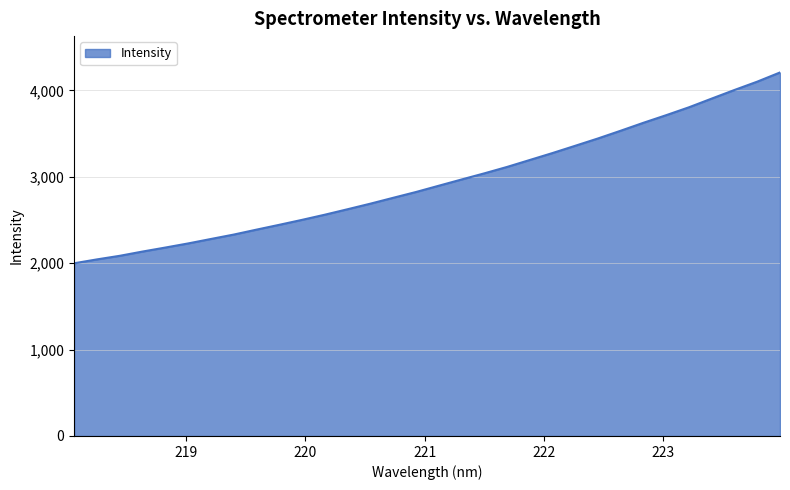

What is the smallest value displayed?

1999.4